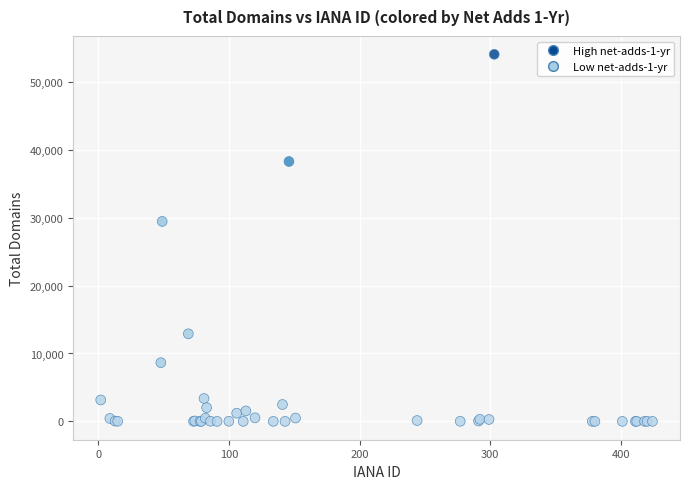

What Y value in the scatter plot is closest to 27040?

29459